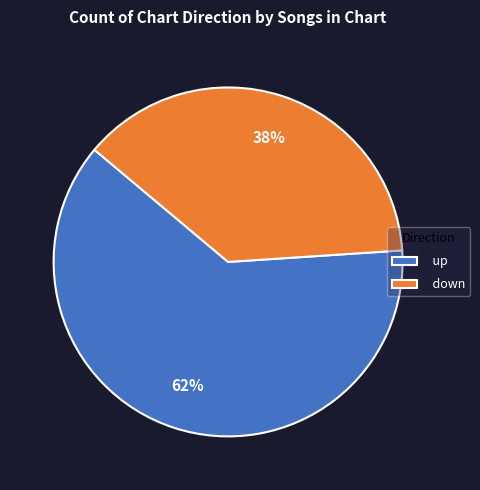

Which category accounts for the majority?

up